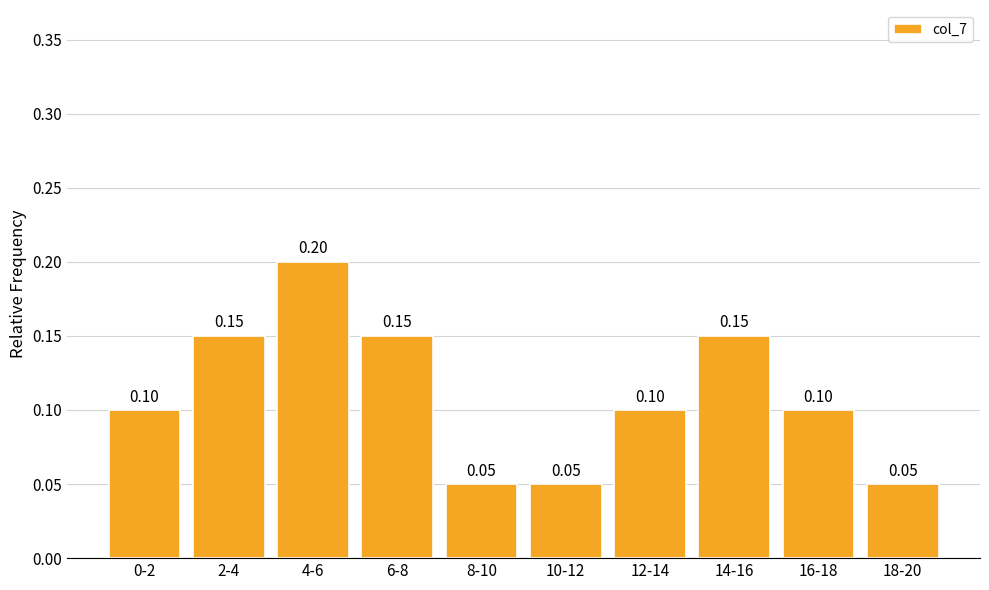

Which has a higher value, 18-20 or 4-6?

4-6